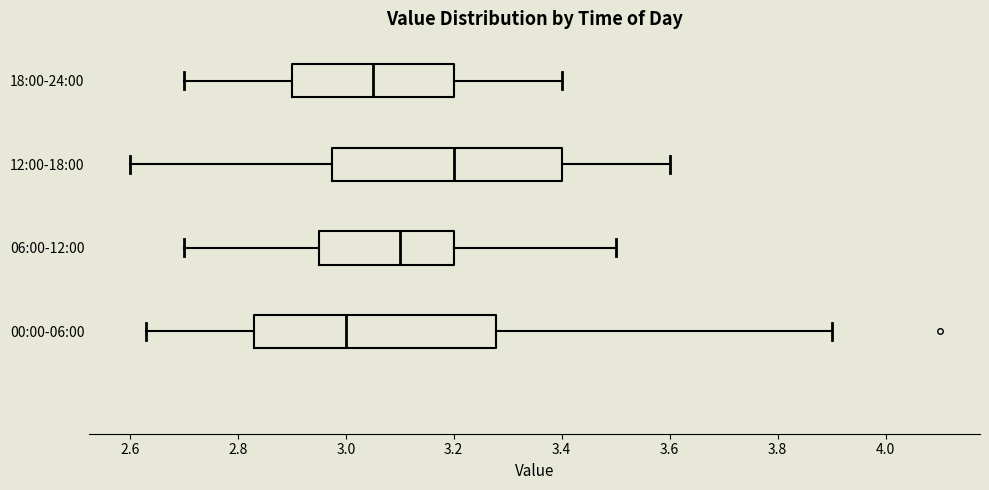

Which box's median line is the furthest to the right?

12:00-18:00